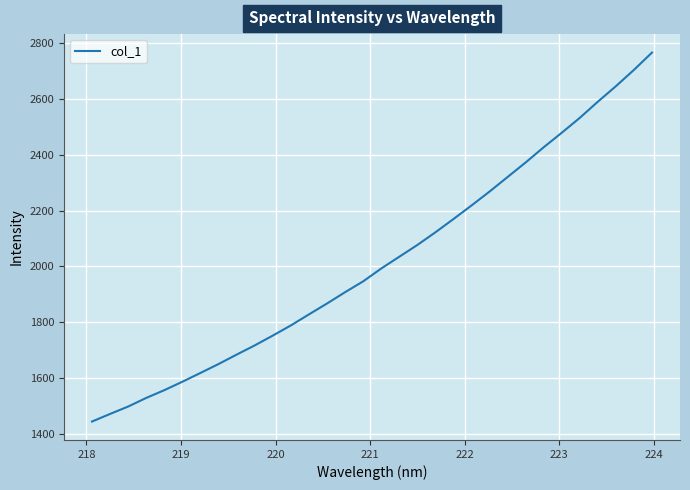

What is the difference between the maximum and minimum values?

1321.2